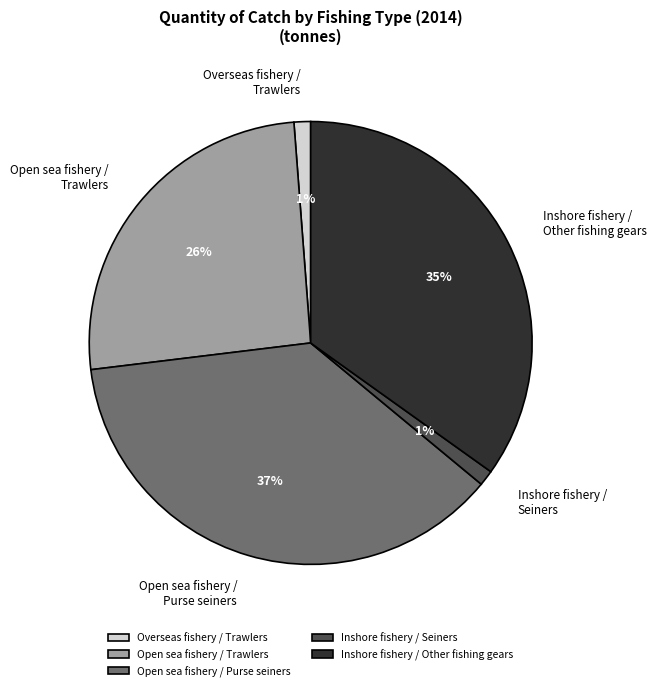

Is there a majority slice in this chart?

No